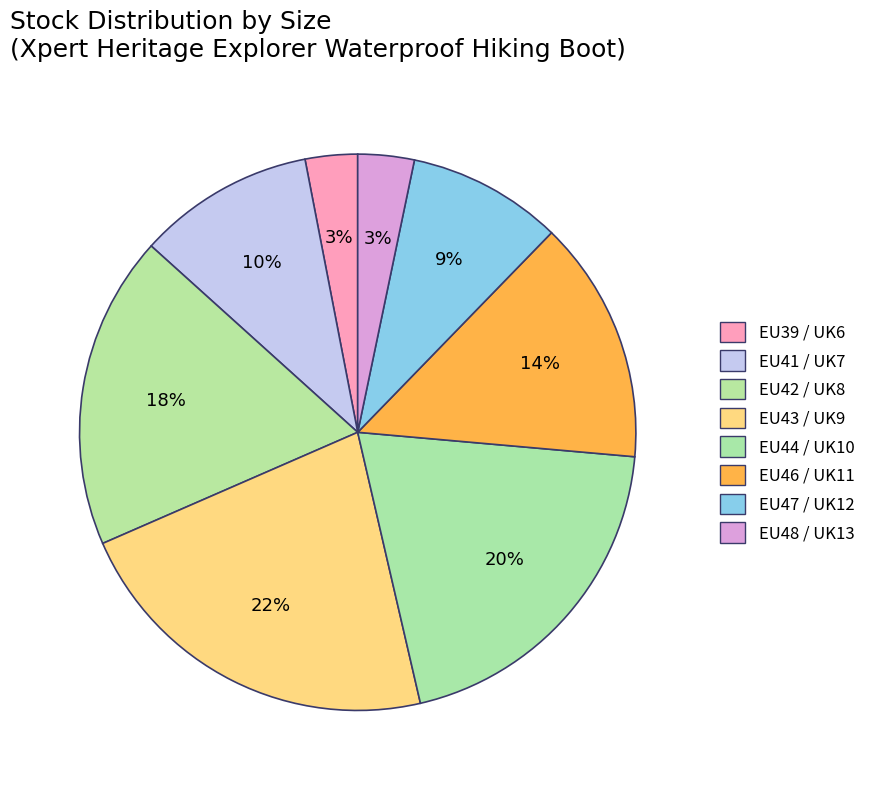

What percentage is NOT represented by EU39 / UK6?

97.0%